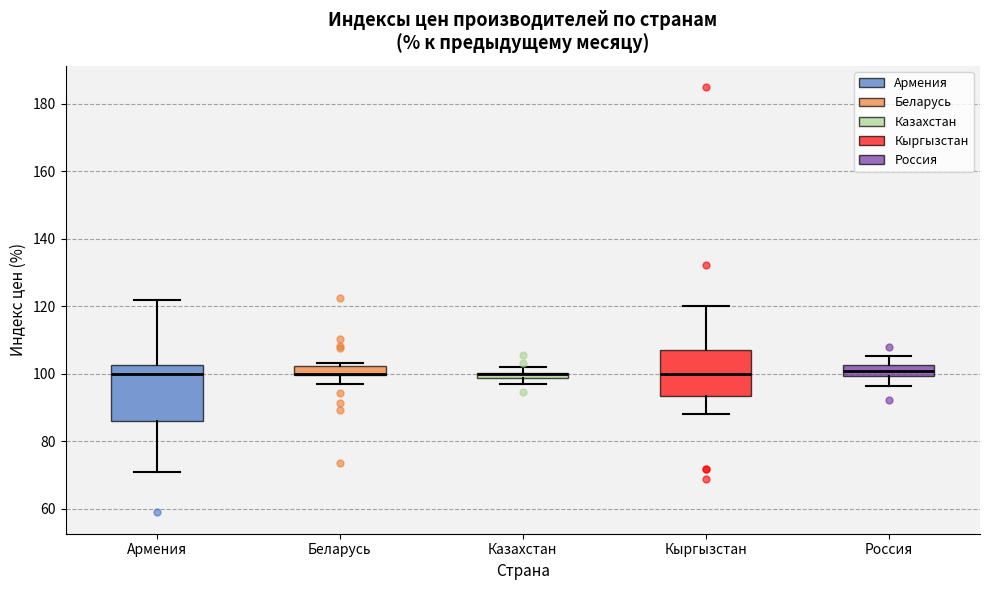

Where is the lower edge of the box for Беларусь on the y-axis? The values are not printed on the chart, so give them approximately, as read against the axis.

100